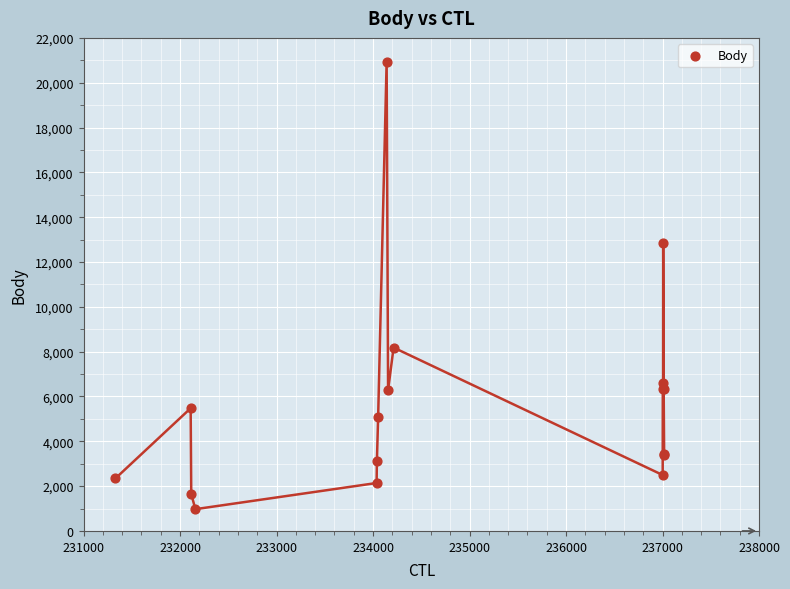

What Y value in the scatter plot is closest to 10956?

12852